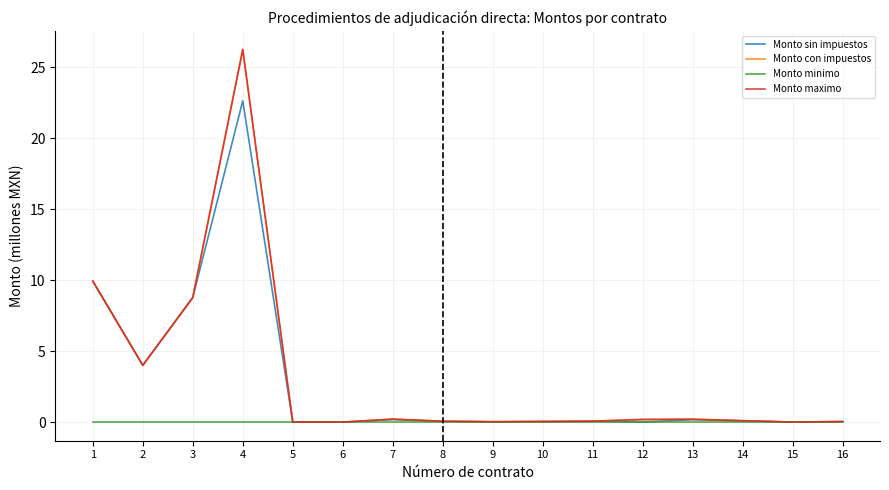

Is it true that Monto minimo equals 0.0 at 1?

True